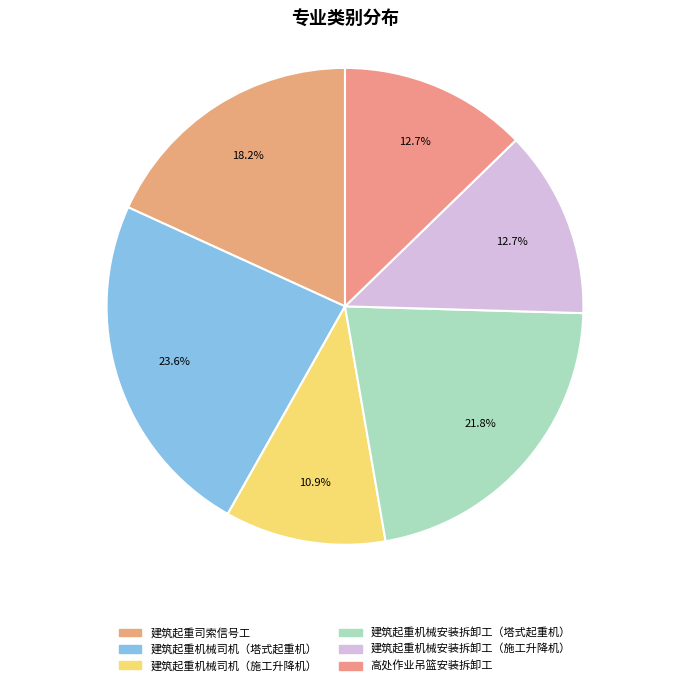

To the nearest percent, what is the average slice percentage?

17%